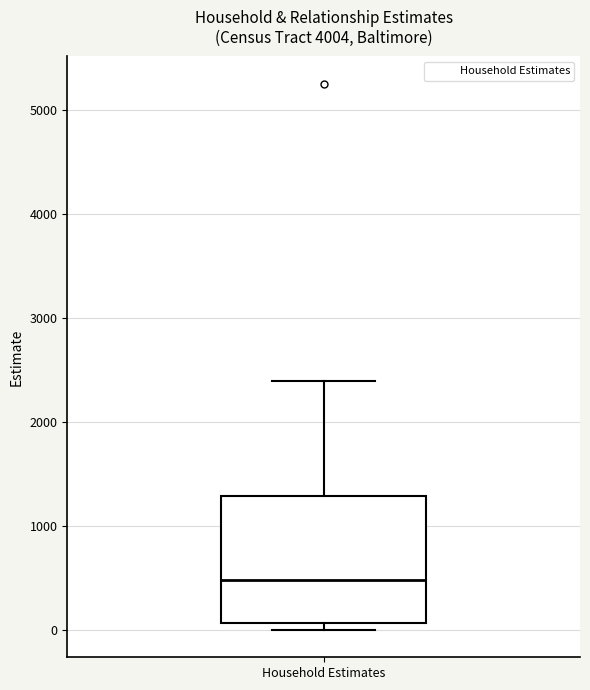

Transcribe this box plot: give where the median line is, the range the box spans, and where the two whiskers end, as read against the y-axis. The values are not printed on the chart, so give them approximately, as read against the axis.

median 500, box 100 to 1300, whiskers 0 to 2400